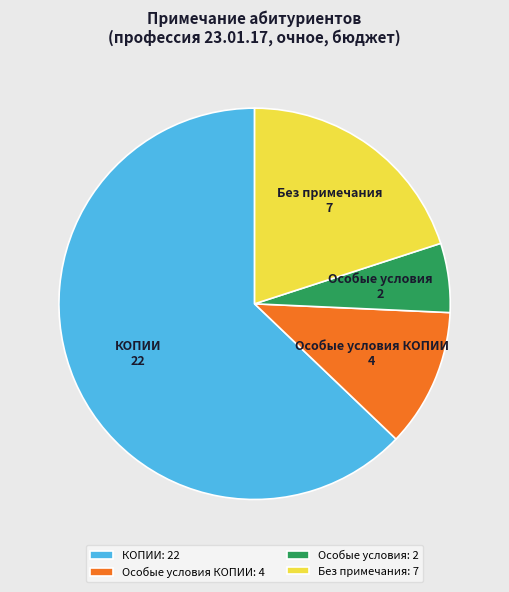

True or false: Особые условия КОПИИ accounts for 22% of the total.

False